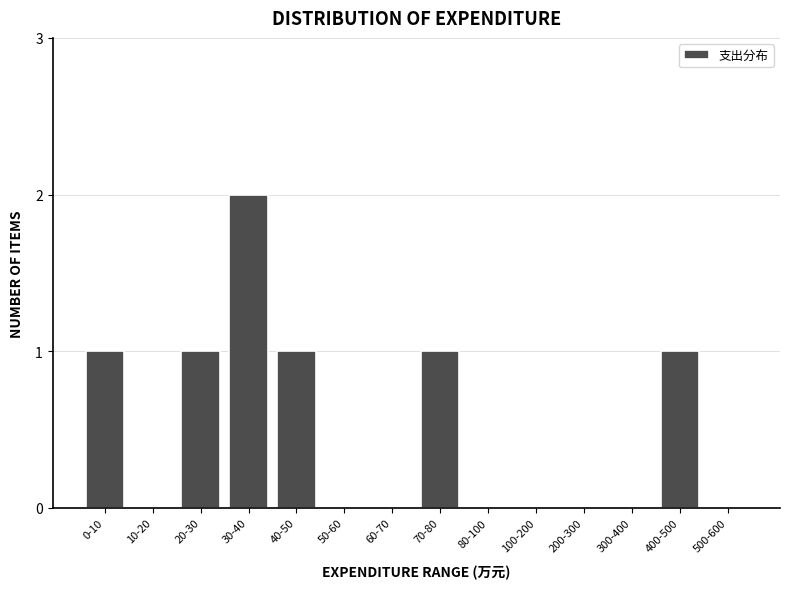

Reading right to left, what are all the values shown in this chart?

500-600=0	400-500=1	300-400=0	200-300=0	100-200=0	80-100=0	70-80=1	60-70=0	50-60=0	40-50=1	30-40=2	20-30=1	10-20=0	0-10=1